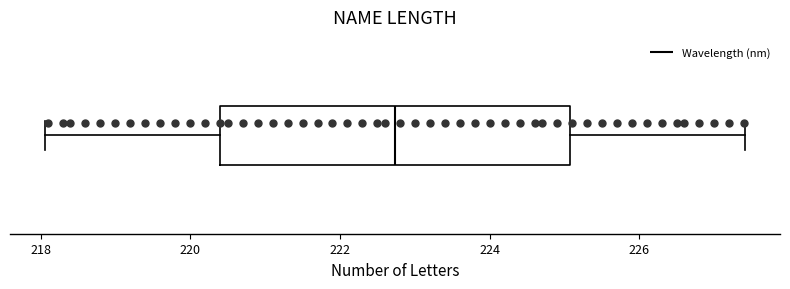

Where is the right edge of the box on the x-axis? The values are not printed on the chart, so give them approximately, as read against the axis.

225.0